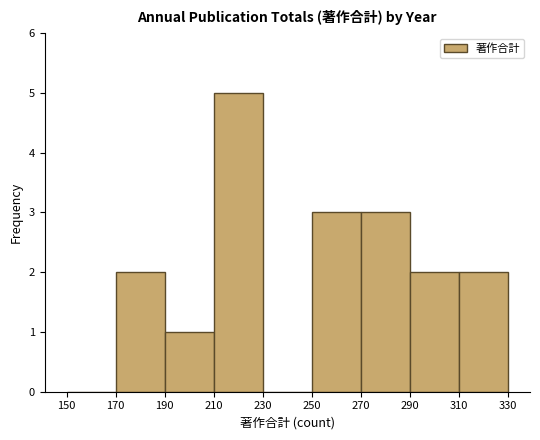

What is the height of the bar covering 210 to 230 on the x-axis? The values are not printed on the chart, so give them approximately, as read against the axis.

5